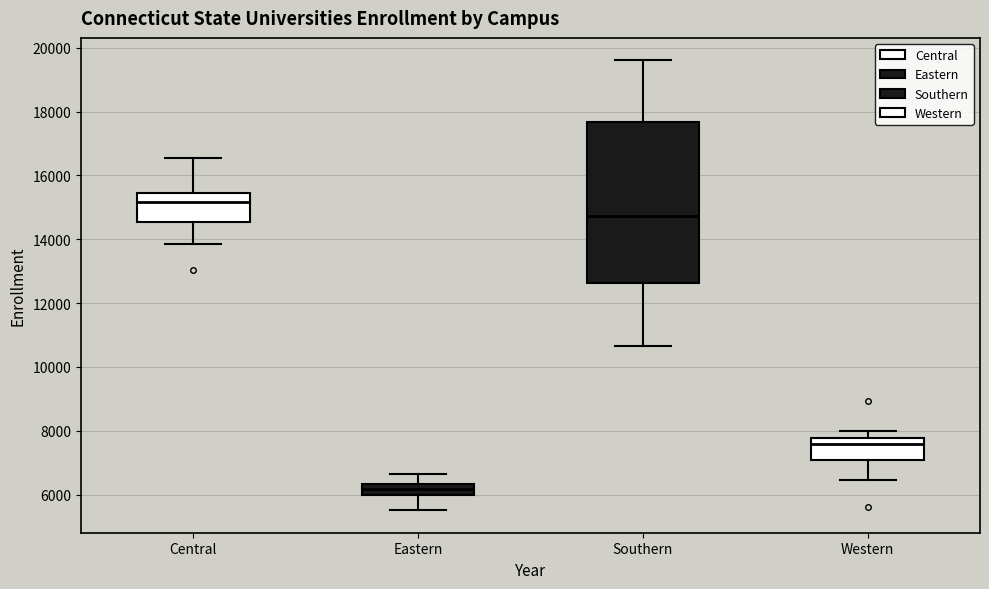

Reading left to right, transcribe this box plot: for each box, give where its median line is, the range the box spans, and where its two whiskers end, as read against the y-axis. The values are not printed on the chart, so give them approximately, as read against the axis.

Central: median 15200, box 14600 to 15400, whiskers 13800 to 16600
Eastern: median 6200, box 6000 to 6400, whiskers 5600 to 6600
Southern: median 14800, box 12600 to 17600, whiskers 10600 to 19600
Western: median 7600, box 7000 to 7800, whiskers 6400 to 8000